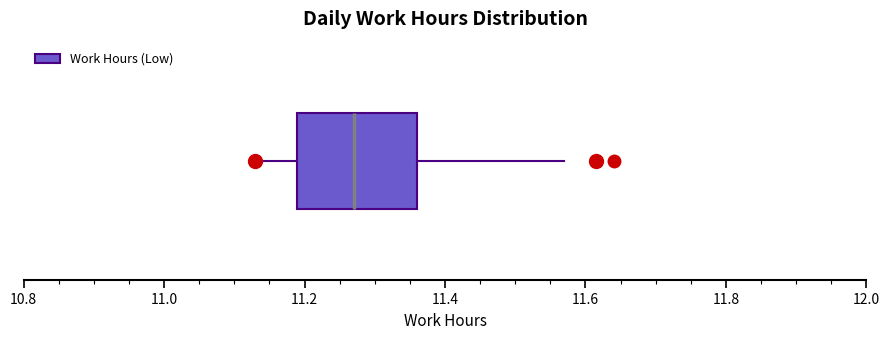

Transcribe this box plot: give where the median line is, the range the box spans, and where the two whiskers end, as read against the x-axis. The values are not printed on the chart, so give them approximately, as read against the axis.

median 11.28, box 11.20 to 11.36, whiskers 11.14 to 11.58